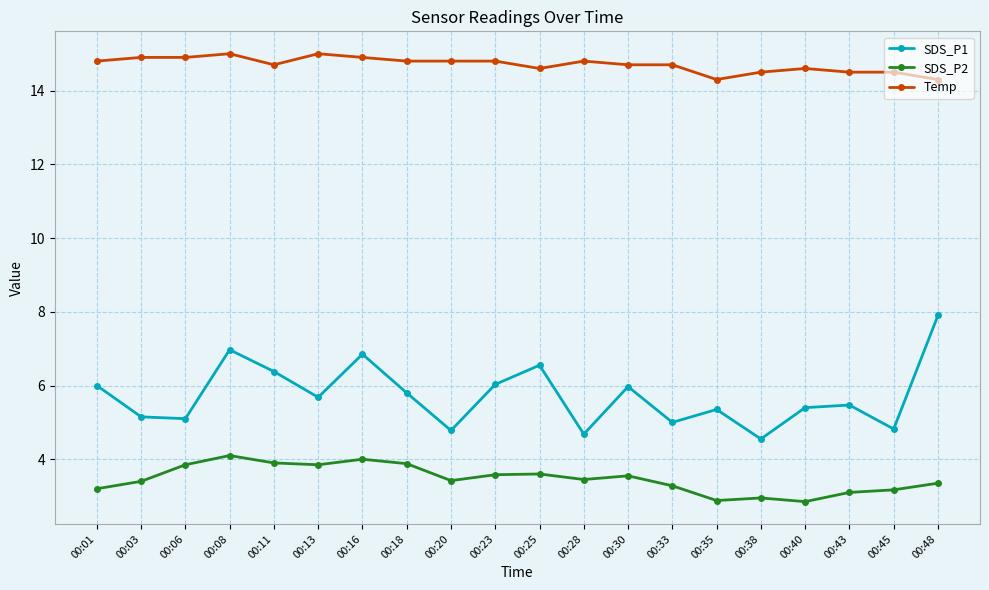

True or false: Temp has a value of 14.3 at 00:48.

True